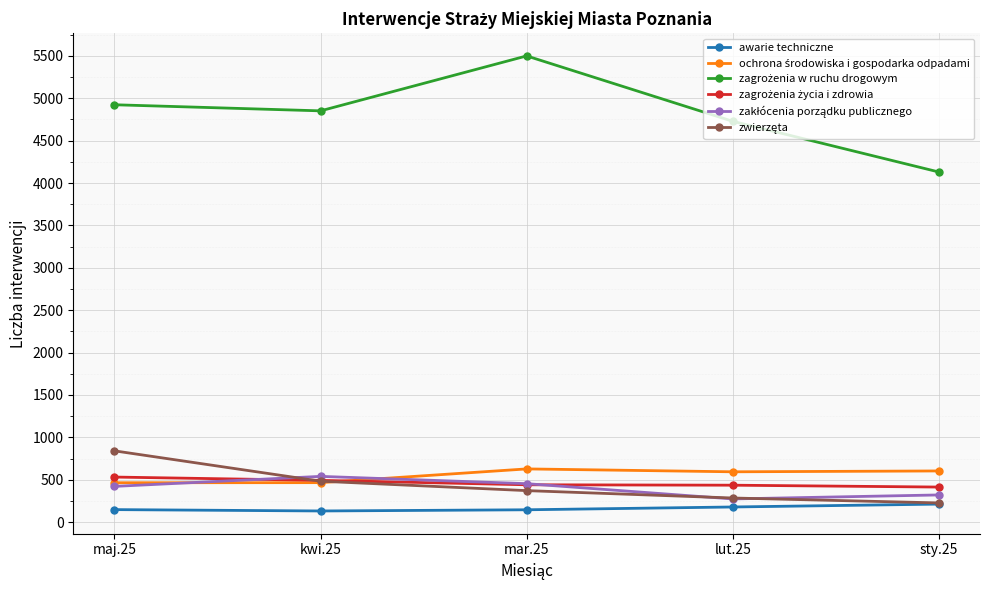

What is the label of the 5th point from the left?

sty.25